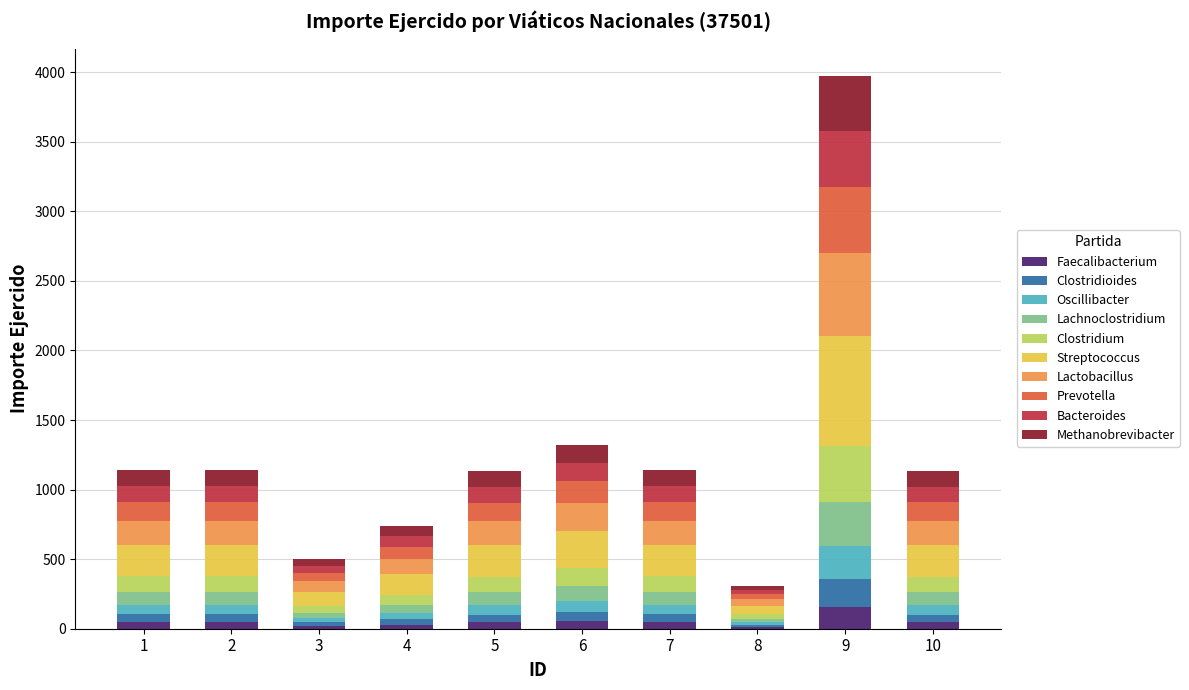

At which category is the sum across all series the highest?

9